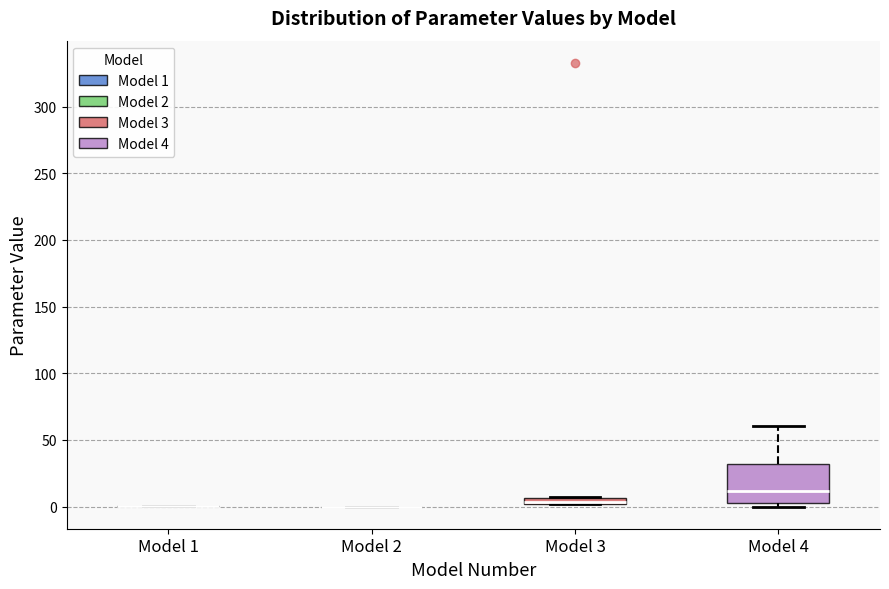

Comparing the boxes themselves (not the whiskers), which one is the tallest?

Model 4